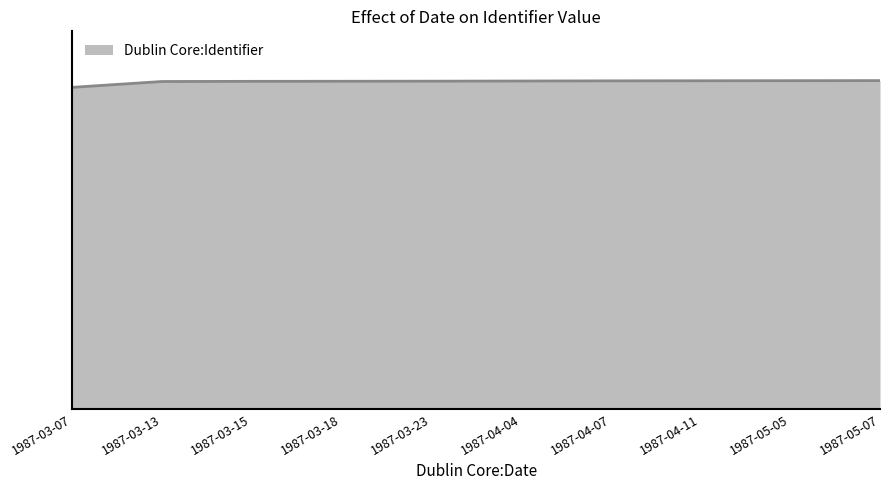

Does the chart display data point markers on the line(s)?

No